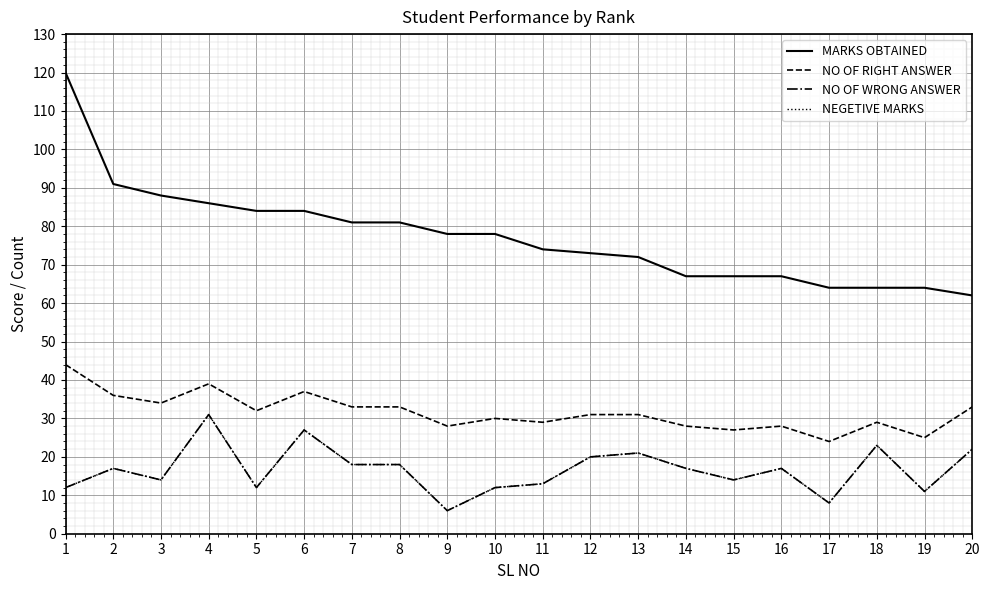

Reading right to left, extract all data points from this chart.

MARKS OBTAINED: 20=62	19=64	18=64	17=64	16=67	15=67	14=67	13=72	12=73	11=74	10=78	9=78	8=81	7=81	6=84	5=84	4=86	3=88	2=91	1=120
NO OF RIGHT ANSWER: 20=33	19=25	18=29	17=24	16=28	15=27	14=28	13=31	12=31	11=29	10=30	9=28	8=33	7=33	6=37	5=32	4=39	3=34	2=36	1=44
NO OF WRONG ANSWER: 20=22	19=11	18=23	17=8	16=17	15=14	14=17	13=21	12=20	11=13	10=12	9=6	8=18	7=18	6=27	5=12	4=31	3=14	2=17	1=12
NEGETIVE MARKS: 20=22	19=11	18=23	17=8	16=17	15=14	14=17	13=21	12=20	11=13	10=12	9=6	8=18	7=18	6=27	5=12	4=31	3=14	2=17	1=12